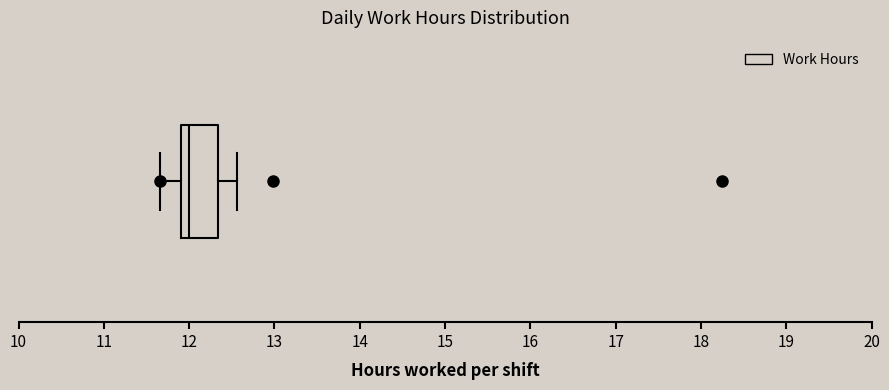

Transcribe this box plot: give where the median line is, the range the box spans, and where the two whiskers end, as read against the x-axis. The values are not printed on the chart, so give them approximately, as read against the axis.

median 12.0, box 11.9 to 12.3, whiskers 11.7 to 12.6